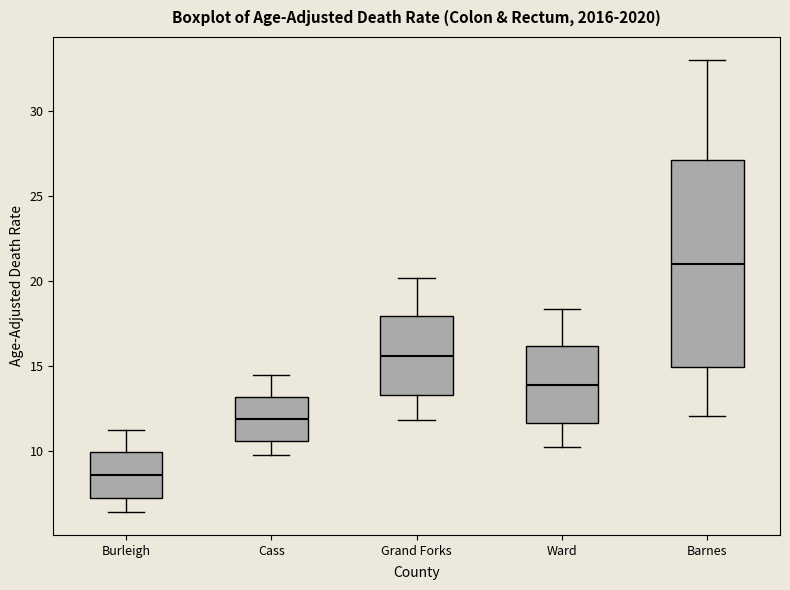

Reading left to right, transcribe this box plot: for each box, give where its median line is, the range the box spans, and where its two whiskers end, as read against the y-axis. The values are not printed on the chart, so give them approximately, as read against the axis.

Burleigh: median 8.5, box 7.5 to 10.0, whiskers 6.5 to 11.5
Cass: median 12.0, box 10.5 to 13.0, whiskers 10.0 to 14.5
Grand Forks: median 15.5, box 13.5 to 18.0, whiskers 12.0 to 20.0
Ward: median 14.0, box 11.5 to 16.0, whiskers 10.5 to 18.5
Barnes: median 21.0, box 15.0 to 27.0, whiskers 12.0 to 33.0